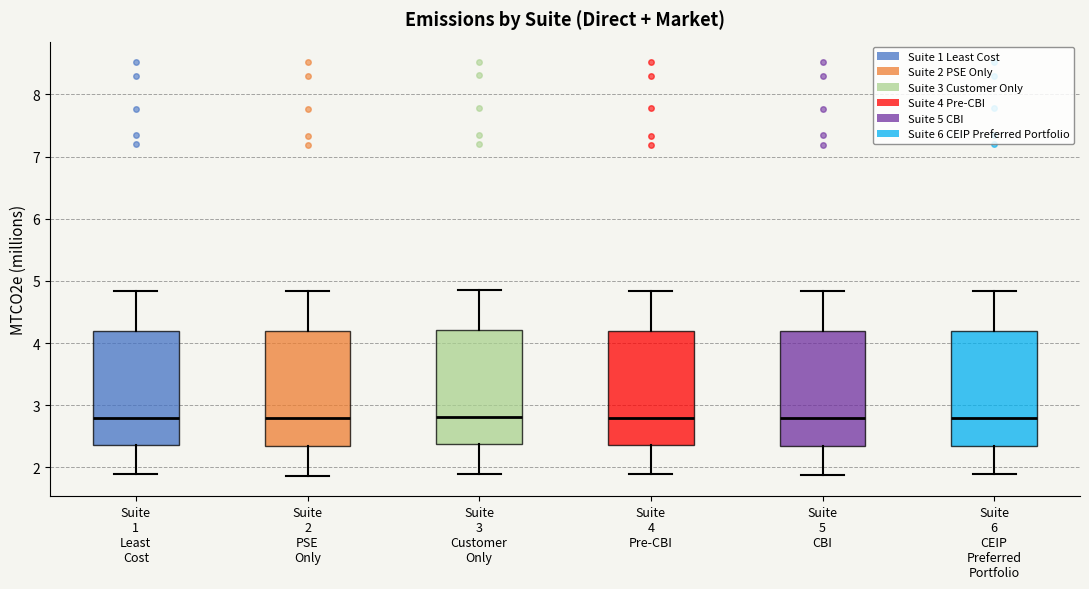

Where is the upper edge of the box for Suite 5 CBI on the y-axis? The values are not printed on the chart, so give them approximately, as read against the axis.

4.2